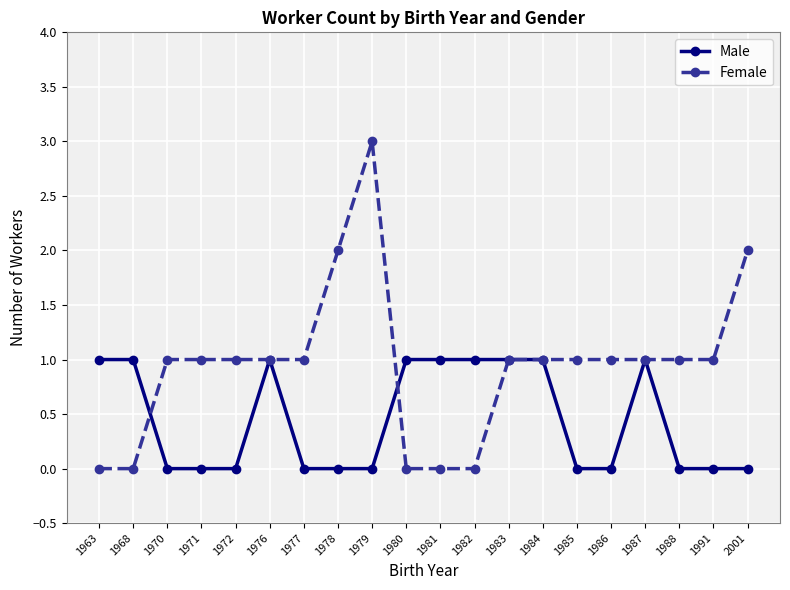

True or false: Male has more than 1 points higher than both neighbors.

True